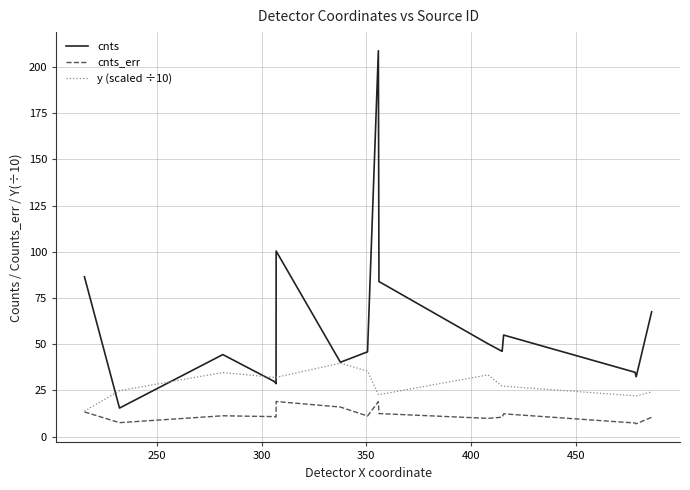

What is the lowest value of the y (scaled ÷10) series?

13.8